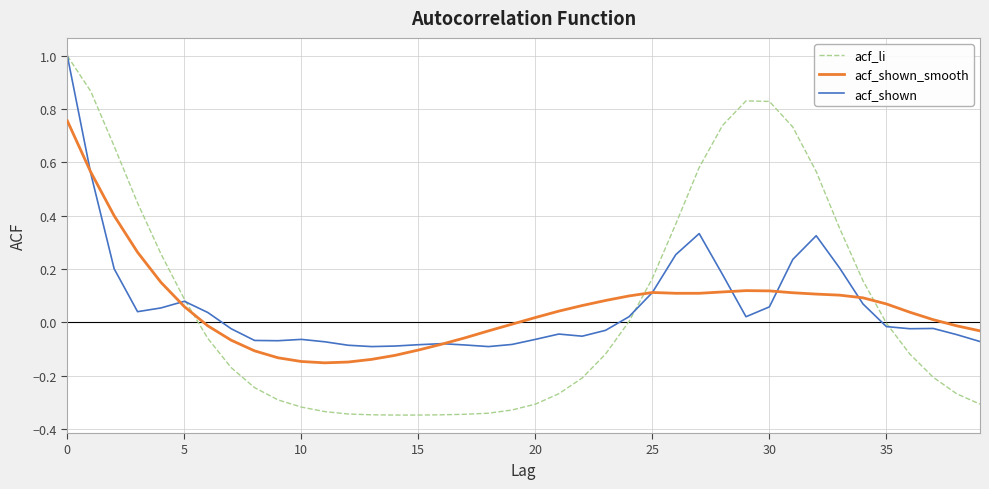

After their last crossing, which series has the higher values: acf_shown or acf_li?

acf_shown